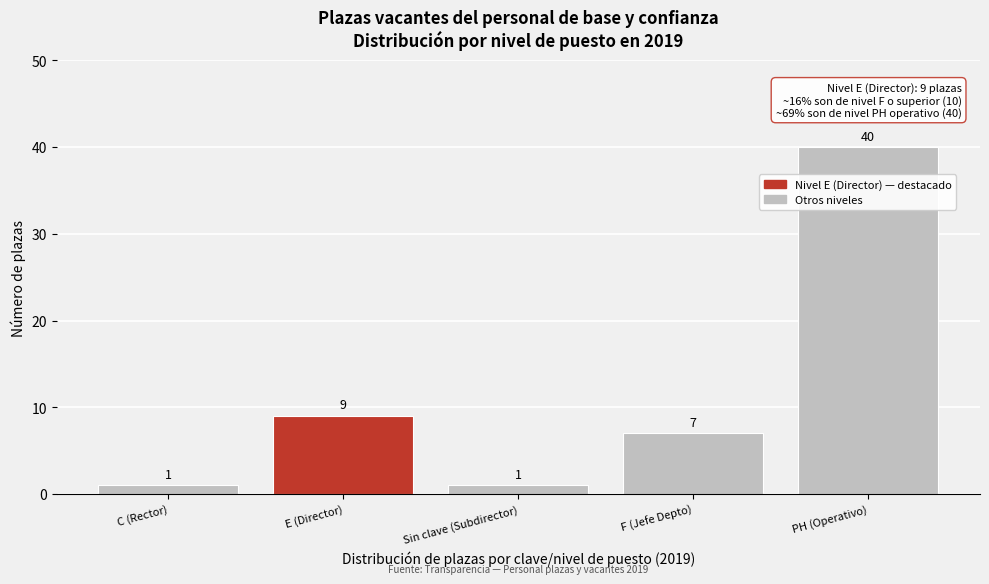

Reading left to right, extract all data points from this chart.

C (Rector)=1	E (Director)=9	Sin clave (Subdirector)=1	F (Jefe Depto)=7	PH (Operativo)=40